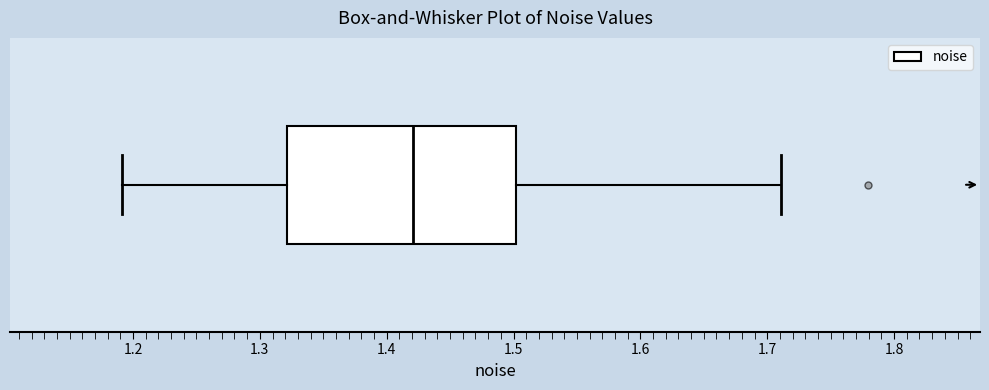

Where is the left edge of the box on the x-axis? The values are not printed on the chart, so give them approximately, as read against the axis.

1.32